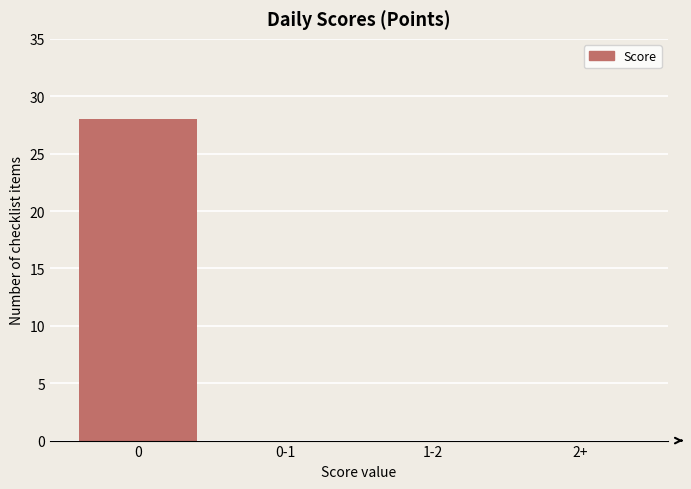

Reading left to right, extract all data points from this chart.

0=28	0-1=0	1-2=0	2+=0